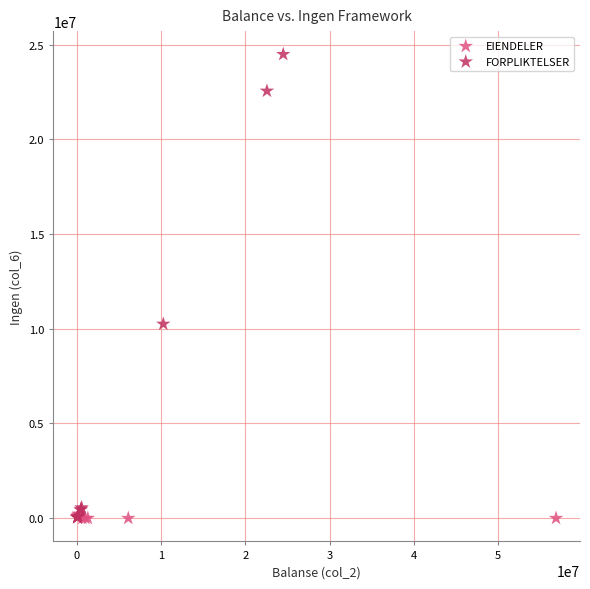

Which series reaches the maximum Y coordinate?

FORPLIKTELSER